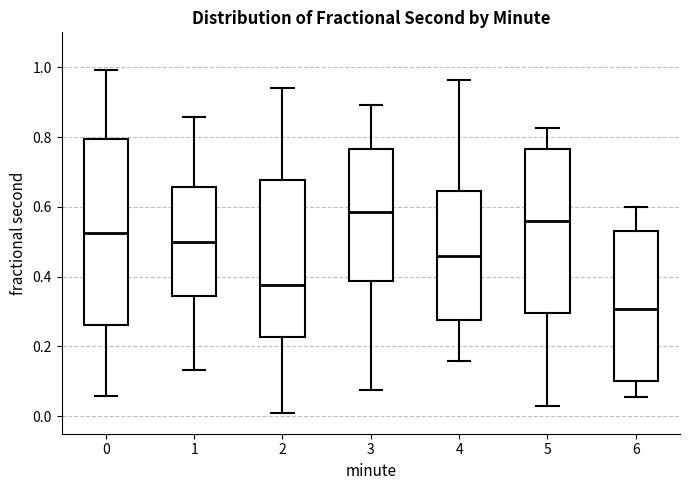

Which box is the tallest, from its lower edge to its upper edge?

0